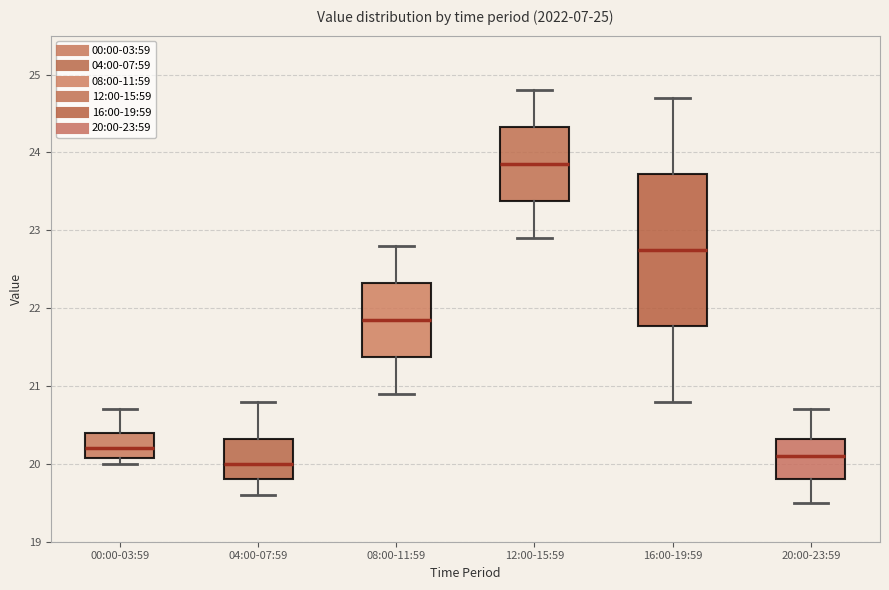

Which box has the lowest median line?

04:00-07:59